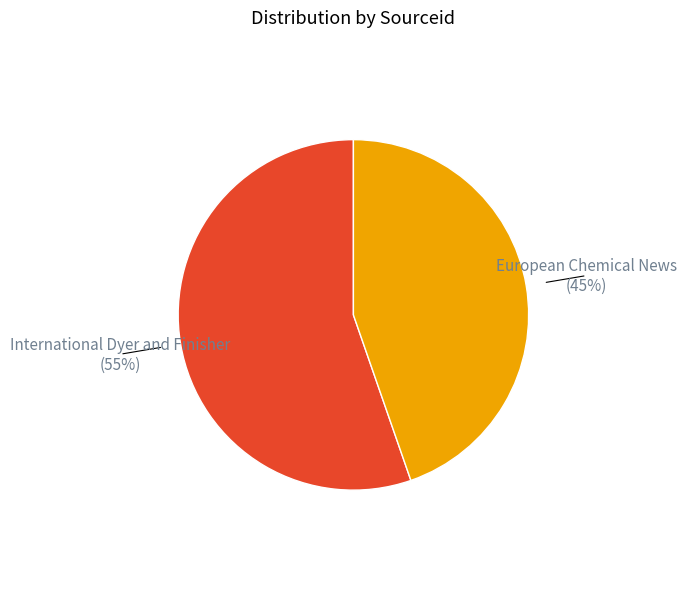

Which category has the smallest portion of the pie?

European Chemical News